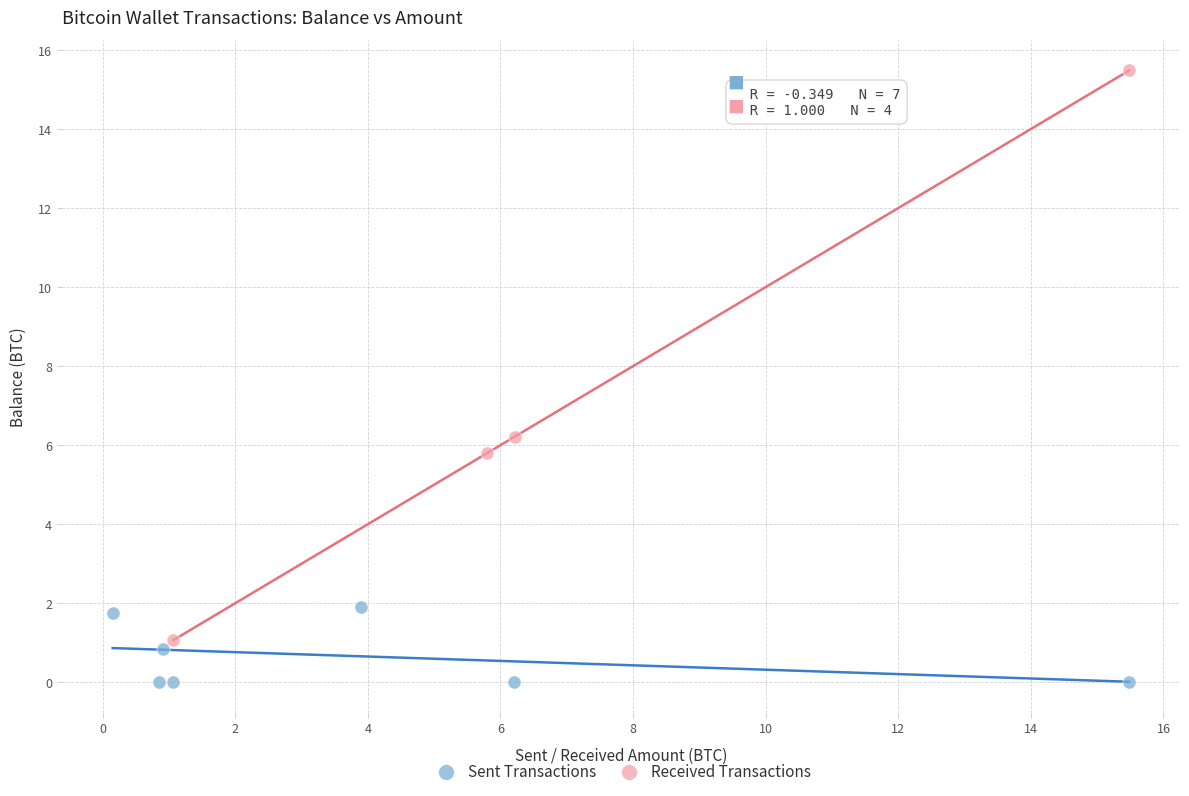

Which series contains the highest Y value?

Received Transactions